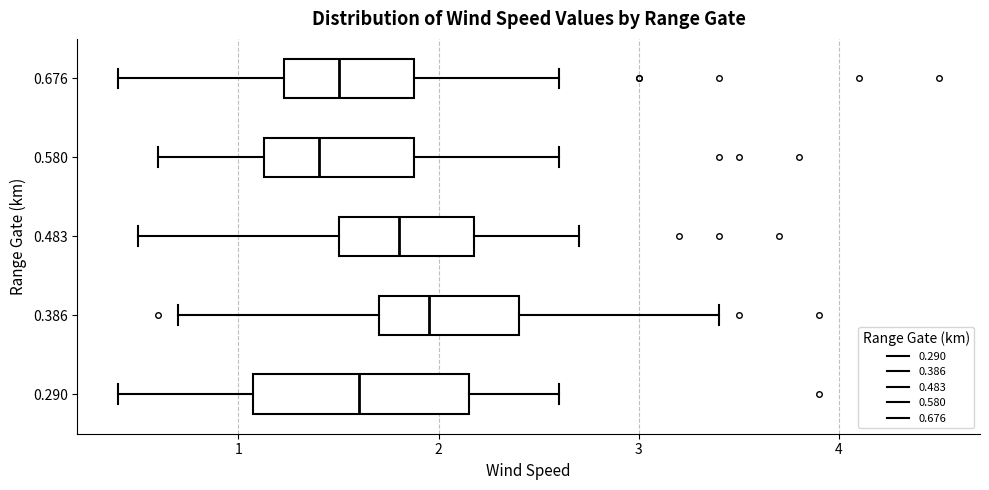

Reading bottom to top, read every box against the x-axis: the position of its median line, the range the box covers, and the ends of its whiskers. The values are not printed on the chart, so give them approximately, as read against the axis.

0.290: median 1.6, box 1.1 to 2.2, whiskers 0.4 to 2.6
0.386: median 2.0, box 1.7 to 2.4, whiskers 0.7 to 3.4
0.483: median 1.8, box 1.5 to 2.2, whiskers 0.5 to 2.7
0.580: median 1.4, box 1.1 to 1.9, whiskers 0.6 to 2.6
0.676: median 1.5, box 1.2 to 1.9, whiskers 0.4 to 2.6